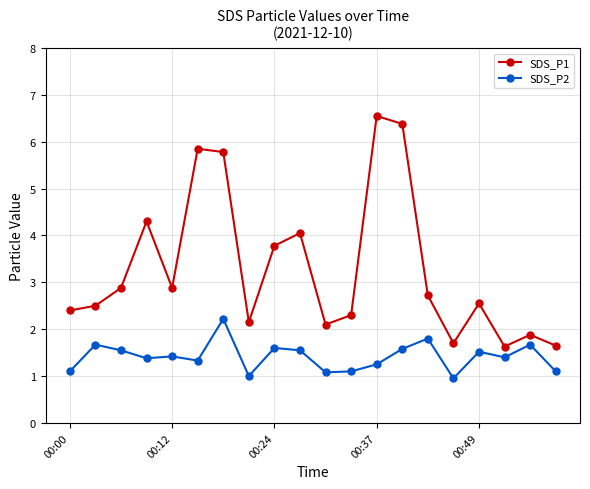

True or false: SDS_P2 has more than 1 points higher than both neighbors.

True